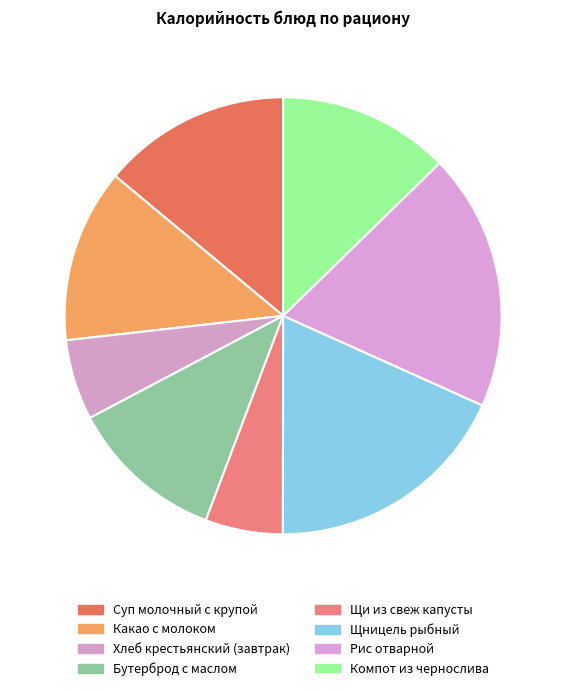

Is Компот из чернослива the majority of the pie?

No